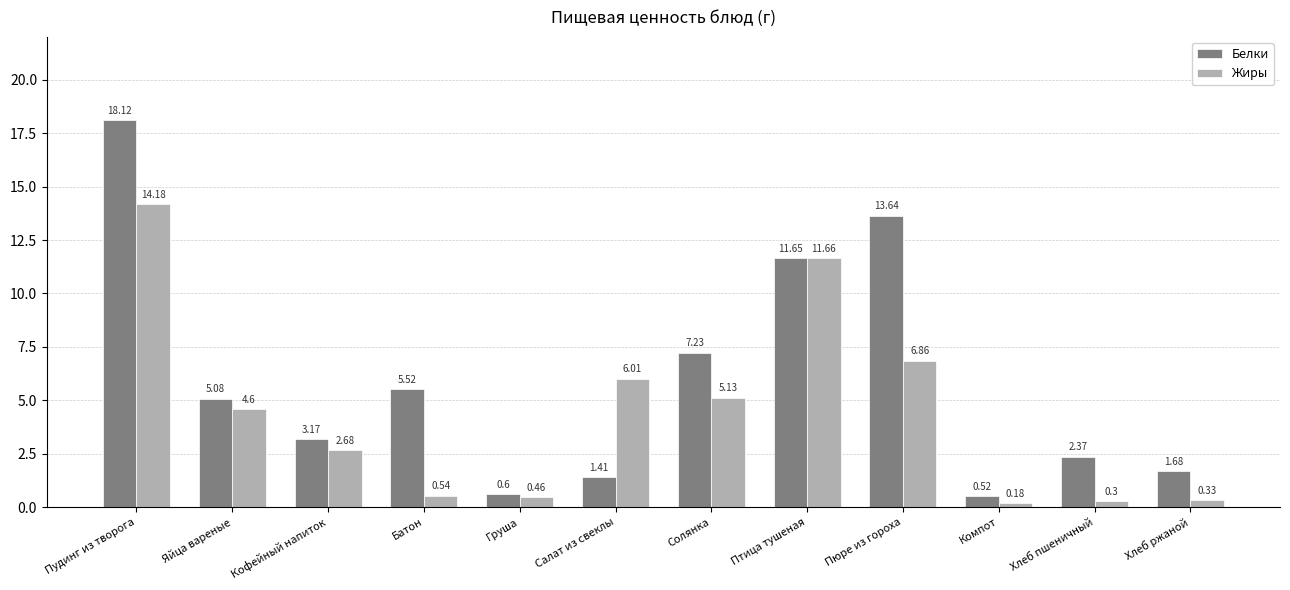

How many bars are there in each group?

2